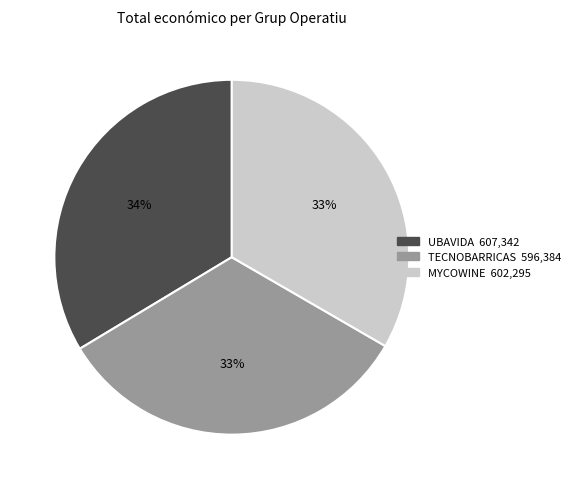

What percentage is the TECNOBARRICAS slice, to the nearest percent?

33%